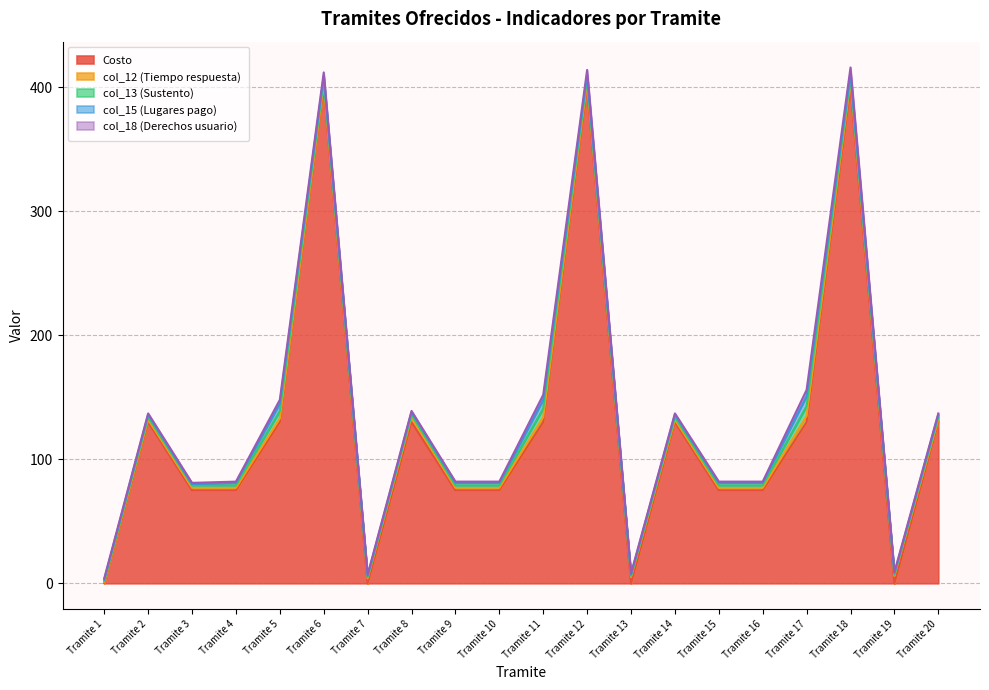

At which category does the chart reach its minimum across all series?

Tramite 1